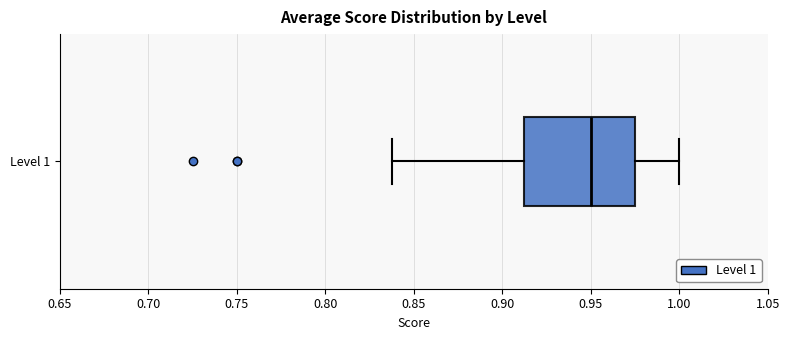

Where does the left whisker of the box for Level 1 end on the x-axis? The values are not printed on the chart, so give them approximately, as read against the axis.

0.840